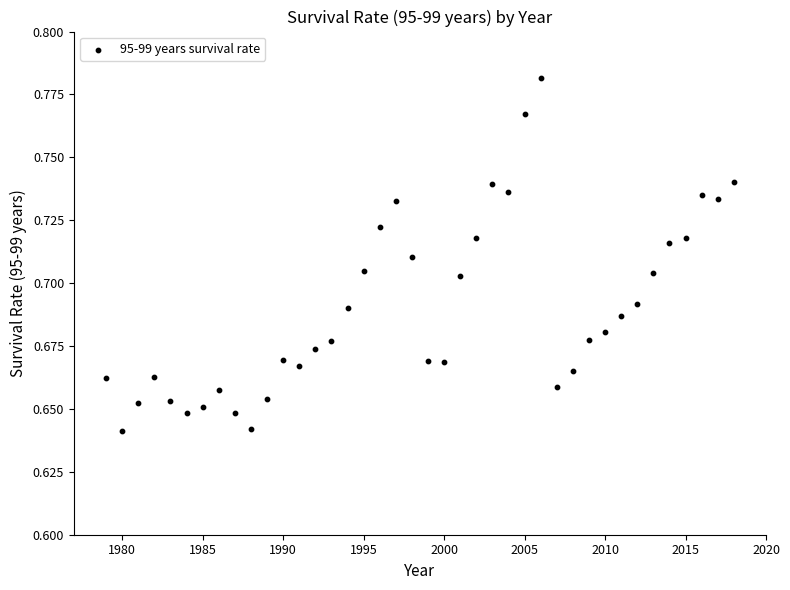

What is the range of X values (max minus min)?

39.0